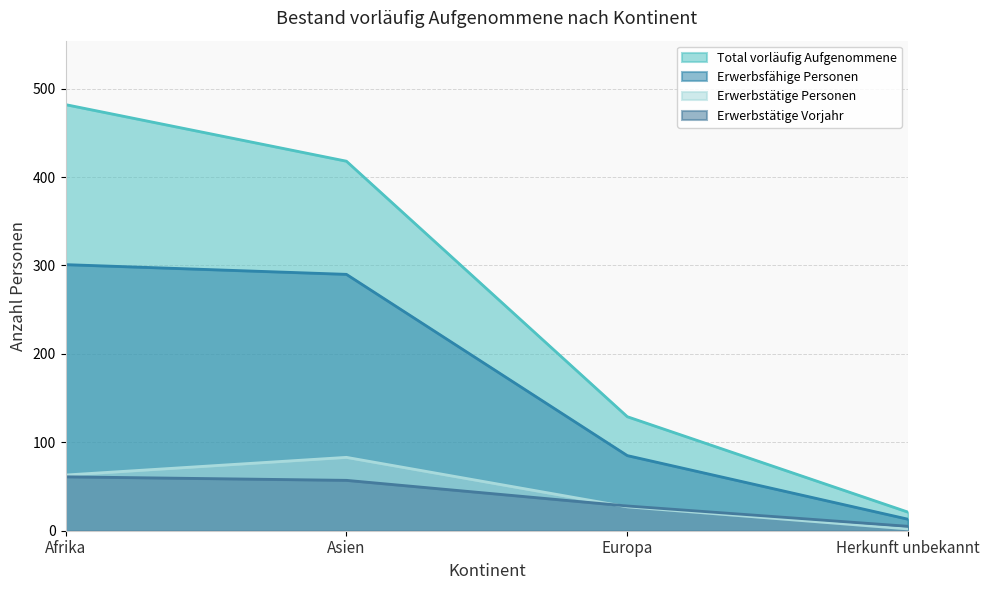

The Erwerbsfähige Personen series shows 6 at Herkunft unbekannt. True or false?

False